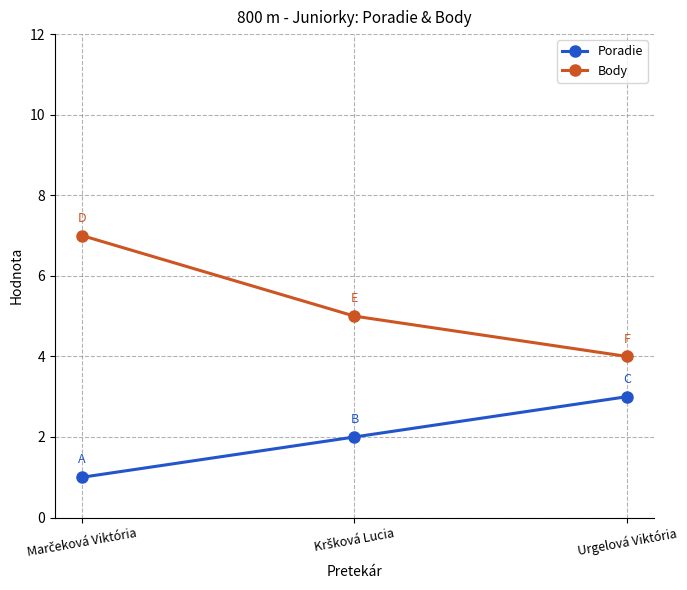

Reading left to right, list all the values displayed in this chart.

Poradie: 1	2	3
Body: 7	5	4